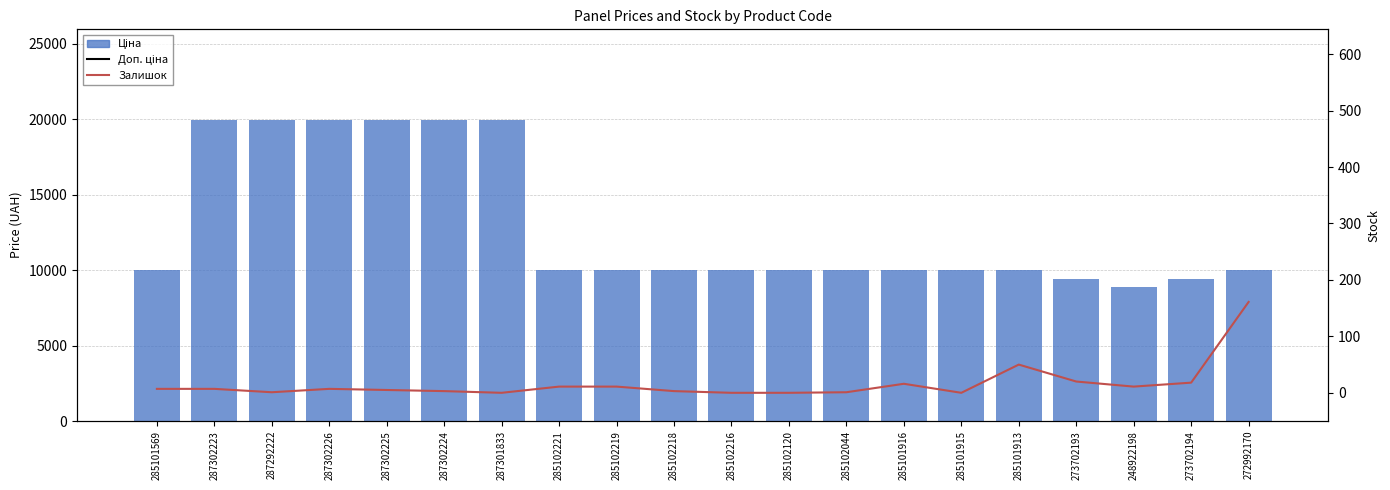

Which has a higher value, 285102044 or 285101913?

285102044